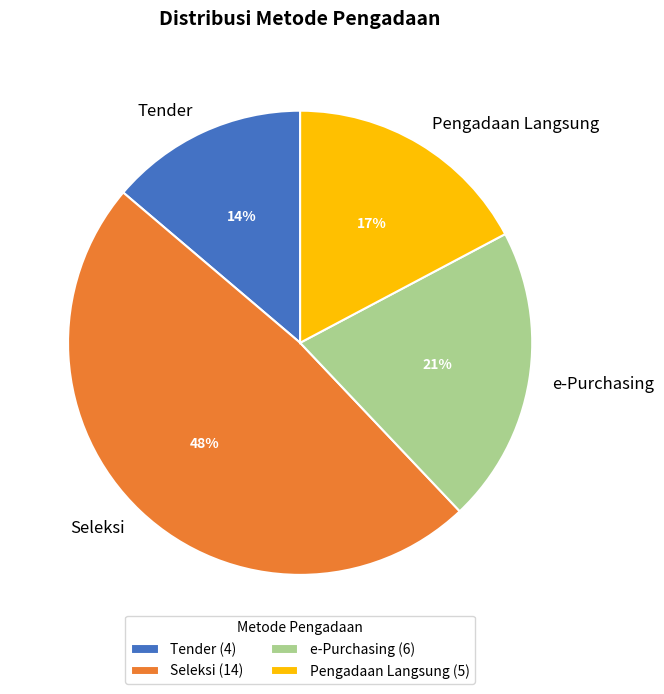

Which slice is the largest?

Seleksi